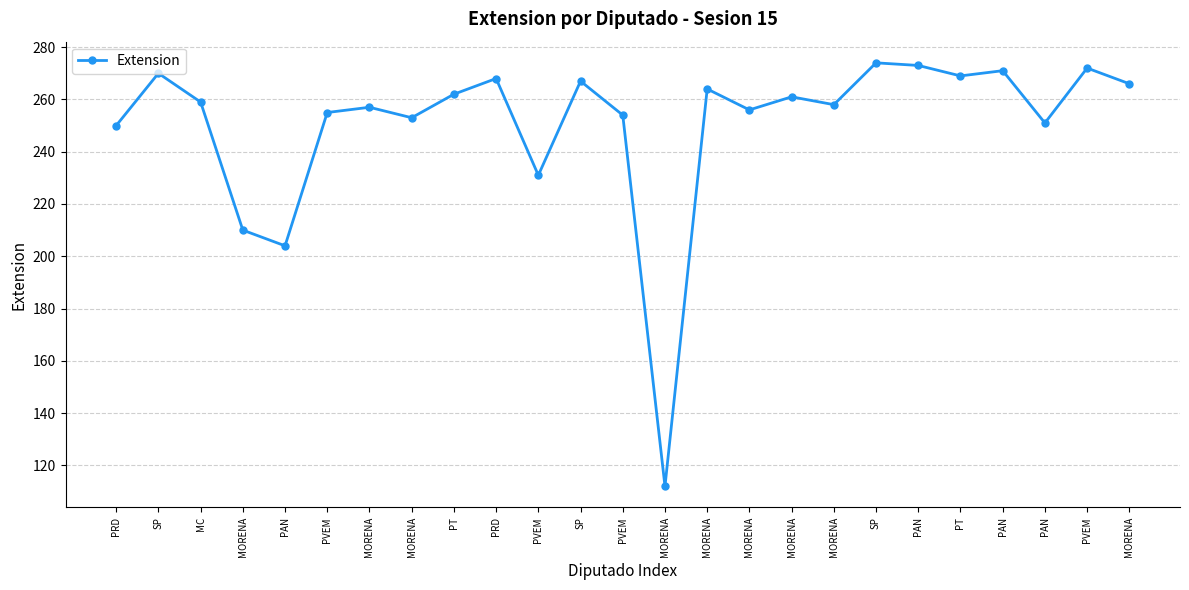

What is the approximate value at PVEM?

231